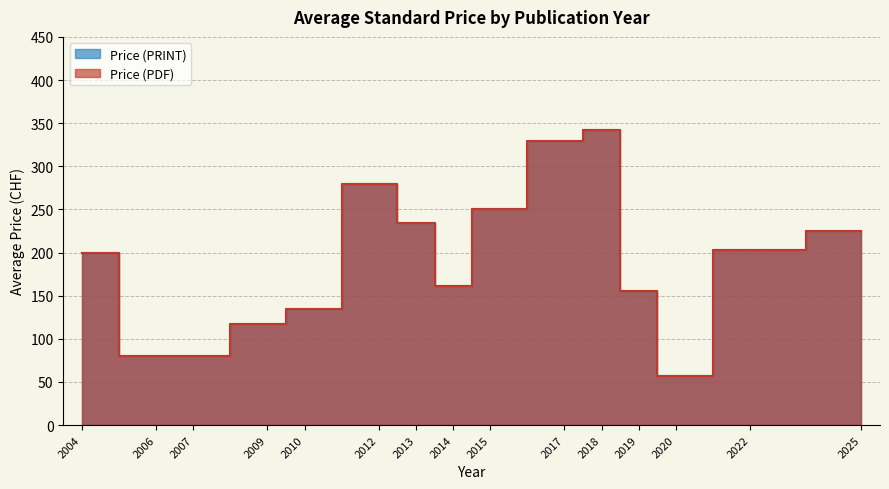

Is the value of Price (PDF) at 2013 greater than the value of Price (PRINT) at 2015?

No